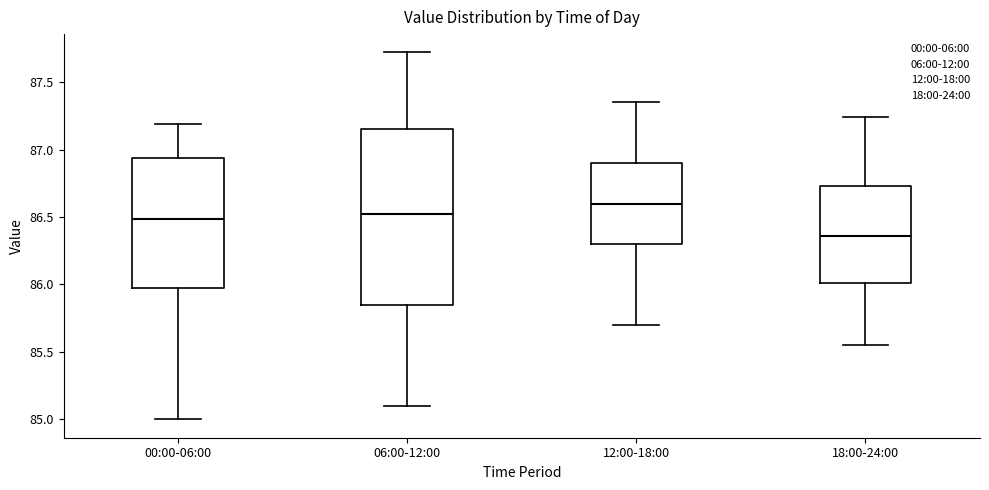

Which box's median line is the highest?

12:00-18:00